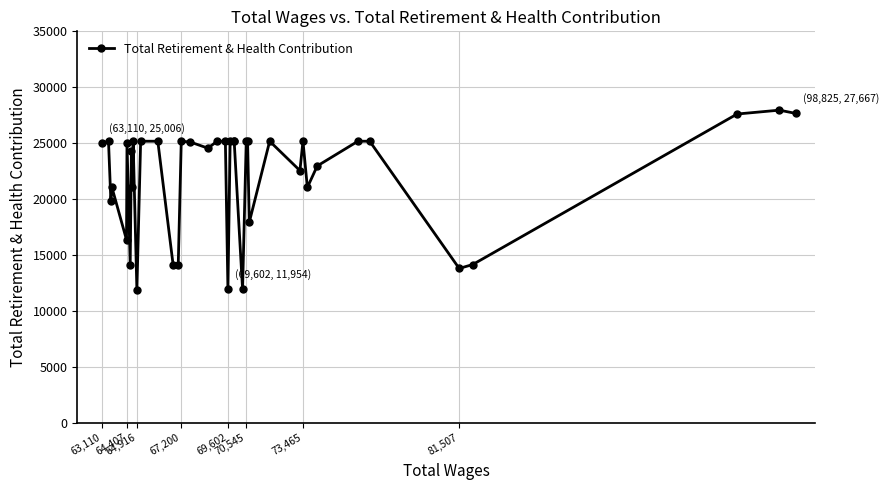

What is the value of the 34th point from the left?

25180